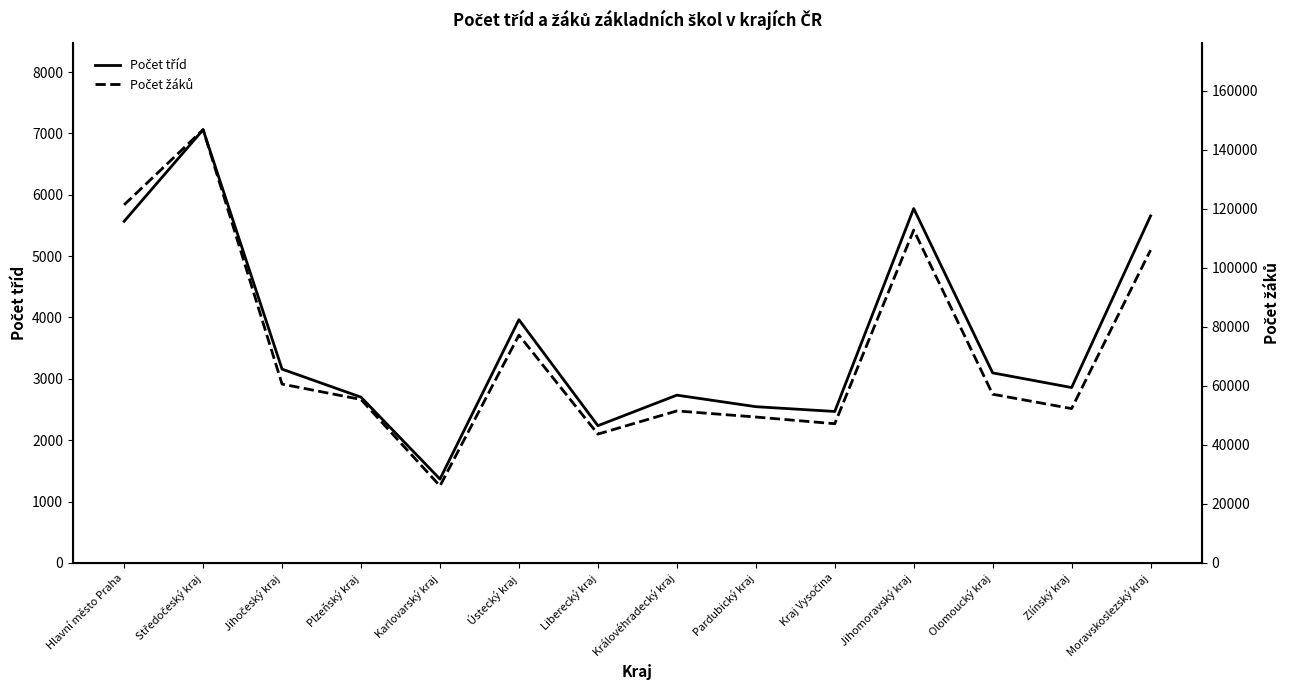

List the labels in order of Počet tříd value, largest first.

Středočeský kraj, Jihomoravský kraj, Moravskoslezský kraj, Hlavní město Praha, Ústecký kraj, Jihočeský kraj, Olomoucký kraj, Zlínský kraj, Královéhradecký kraj, Plzeňský kraj, Pardubický kraj, Kraj Vysočina, Liberecký kraj, Karlovarský kraj